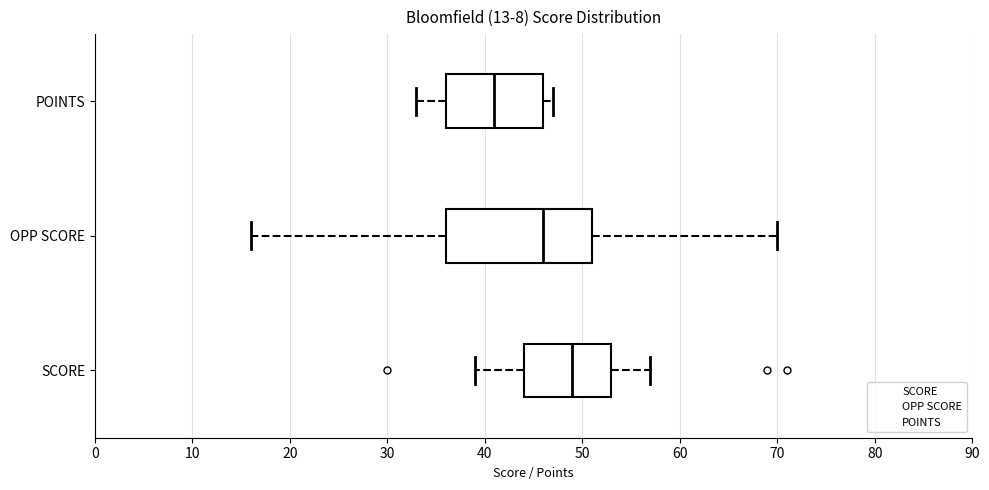

Reading bottom to top, read every box against the x-axis: the position of its median line, the range the box covers, and the ends of its whiskers. The values are not printed on the chart, so give them approximately, as read against the axis.

SCORE: median 49, box 44 to 53, whiskers 39 to 57
OPP SCORE: median 46, box 36 to 51, whiskers 16 to 70
POINTS: median 41, box 36 to 46, whiskers 33 to 47